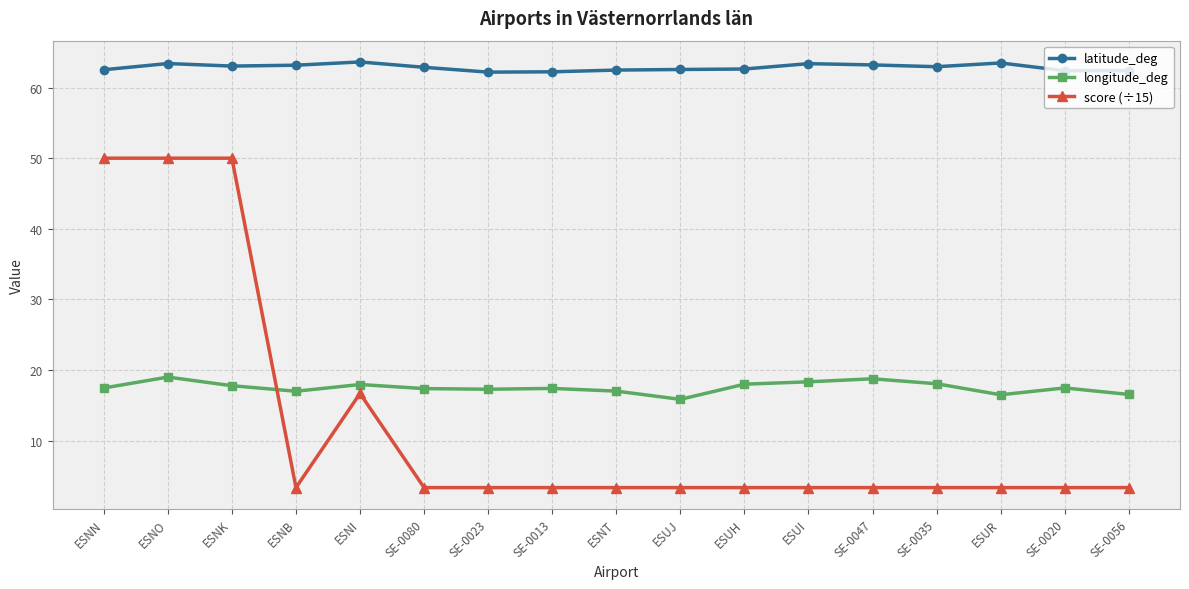

True or false: latitude_deg has more than 1 points higher than both neighbors.

True